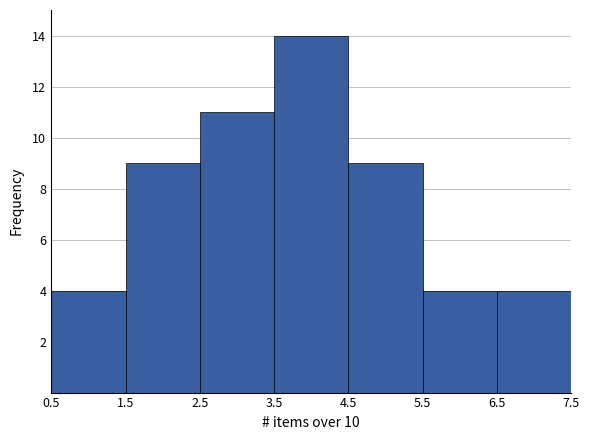

Over which range of the x-axis is the bar tallest?

3.5 to 4.5